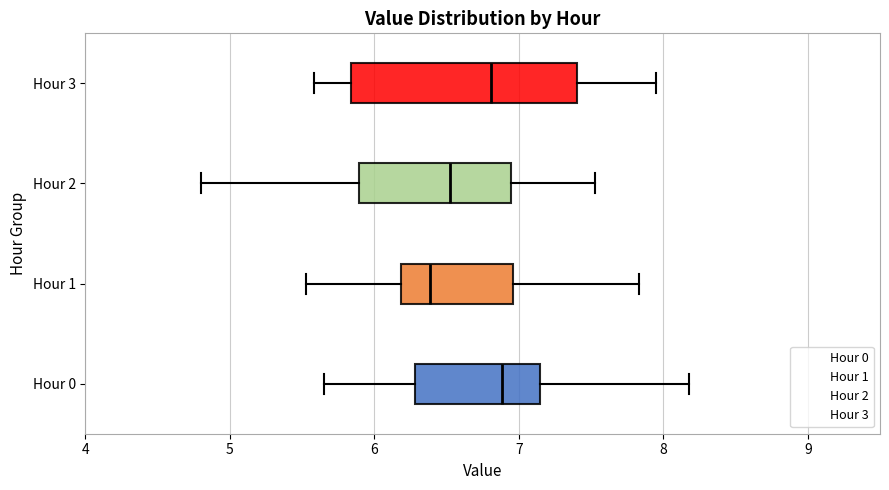

Where does the left whisker of the box for Hour 1 end on the x-axis? The values are not printed on the chart, so give them approximately, as read against the axis.

5.5